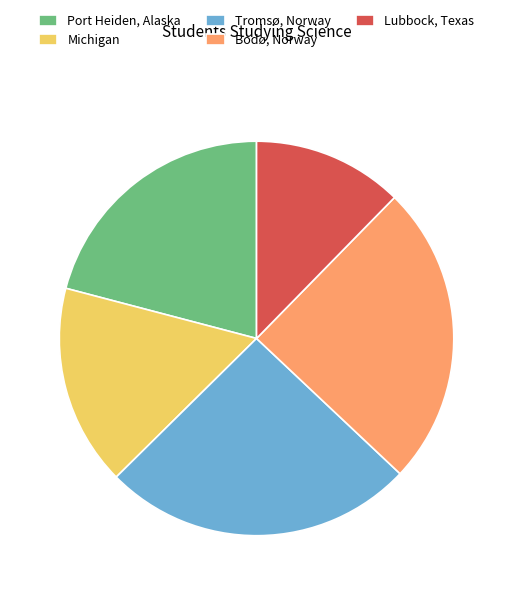

Combined, do Lubbock, Texas and Port Heiden, Alaska account for over 50%?

No